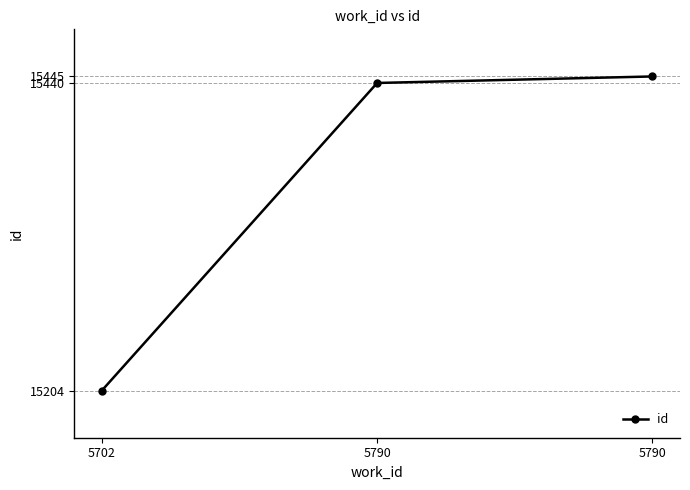

The chart shows a value of 15204 at 5702. True or false?

True